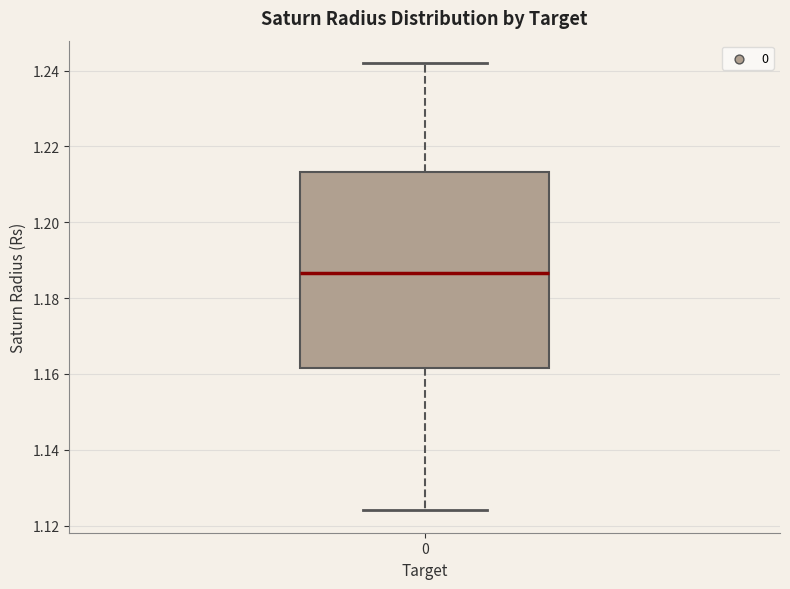

Transcribe this box plot: give where the median line is, the range the box spans, and where the two whiskers end, as read against the y-axis. The values are not printed on the chart, so give them approximately, as read against the axis.

median 1.186, box 1.162 to 1.214, whiskers 1.124 to 1.242